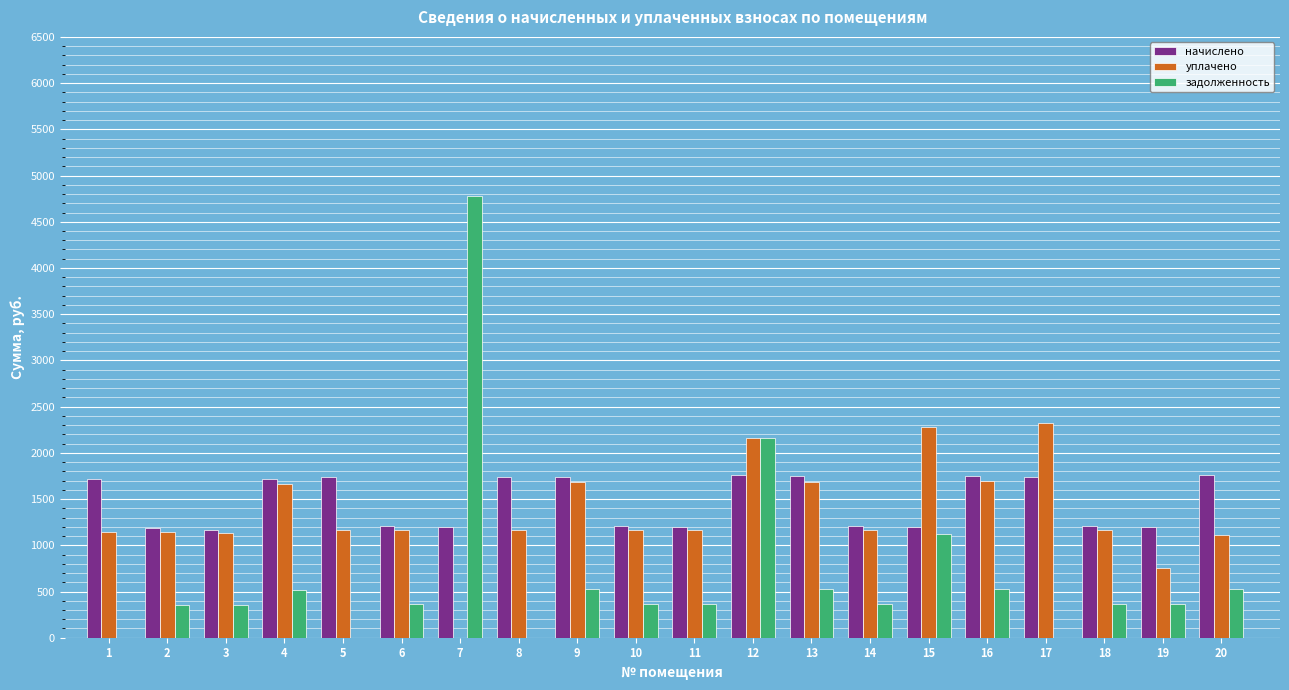

How many series are shown in this chart?

3